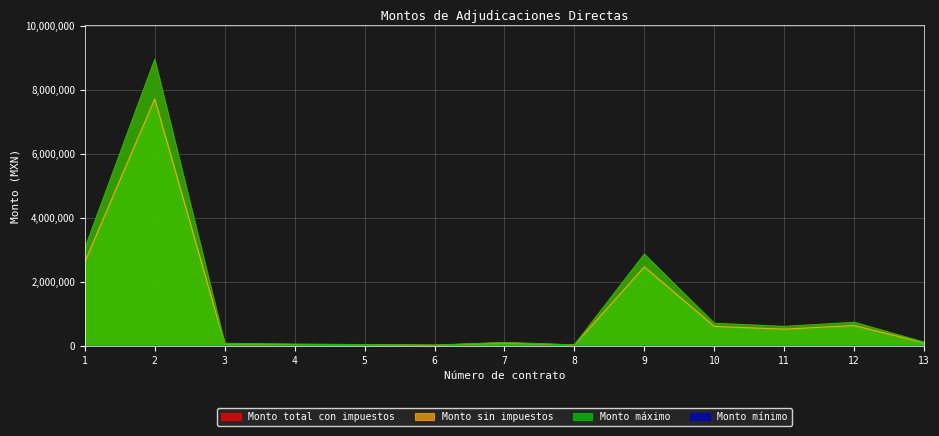

What value does the Monto máximo series have at 12?

730000.0